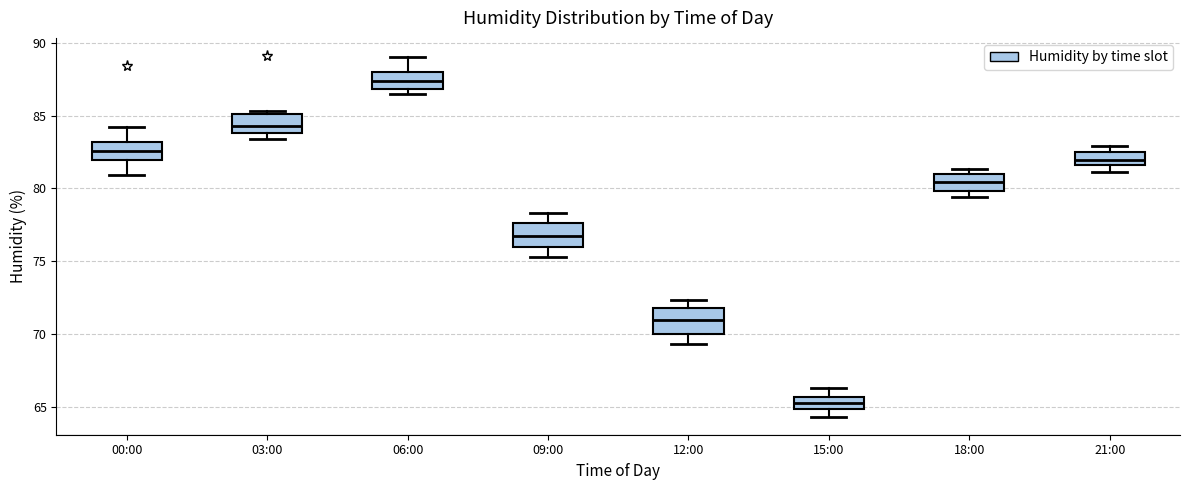

Reading left to right, transcribe this box plot: for each box, give where its median line is, the range the box spans, and where its two whiskers end, as read against the y-axis. The values are not printed on the chart, so give them approximately, as read against the axis.

00:00: median 82.5, box 82.0 to 83.0, whiskers 81.0 to 84.0
03:00: median 84.5, box 84.0 to 85.0, whiskers 83.5 to 85.5
06:00: median 87.5, box 87.0 to 88.0, whiskers 86.5 to 89.0
09:00: median 77.0, box 76.0 to 77.5, whiskers 75.5 to 78.5
12:00: median 71.0, box 70.0 to 72.0, whiskers 69.5 to 72.5
15:00: median 65.5 (inside the box), box 65.0 to 65.5, whiskers 64.5 to 66.5
18:00: median 80.5, box 80.0 to 81.0, whiskers 79.5 to 81.5
21:00: median 82.0, box 81.5 to 82.5, whiskers 81.0 to 83.0